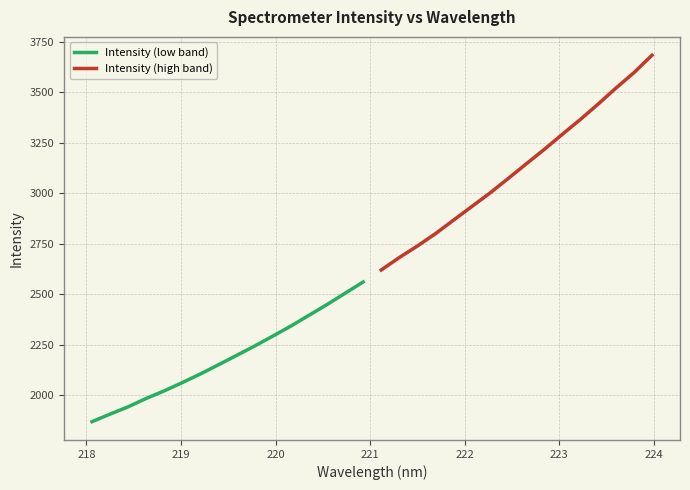

What is the maximum value for Intensity (low band)?

2560.4